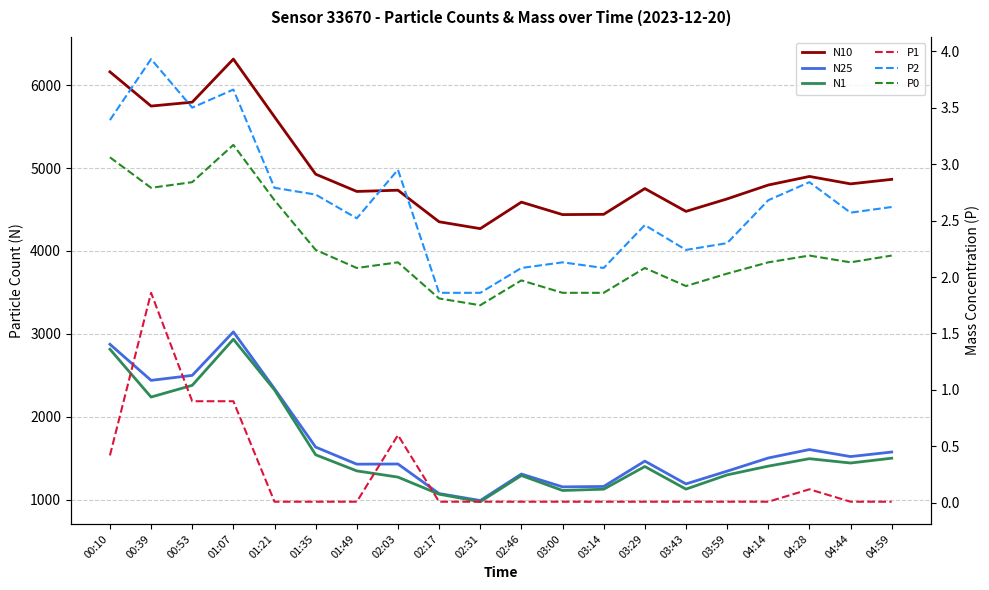

Which label corresponds to the largest value in the chart?

01:07